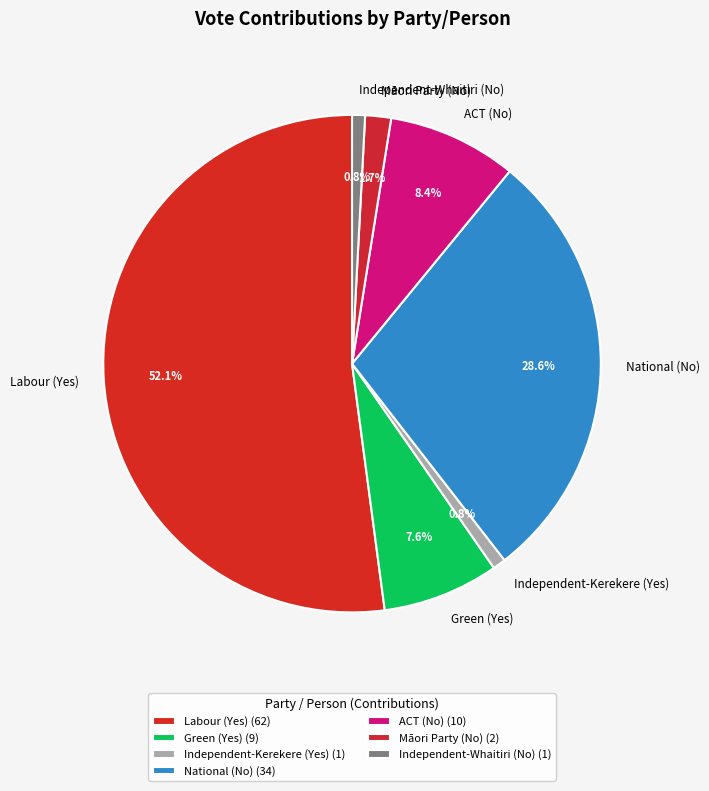

Is the sum of Independent-Kerekere (Yes) and ACT (No) greater than half?

No